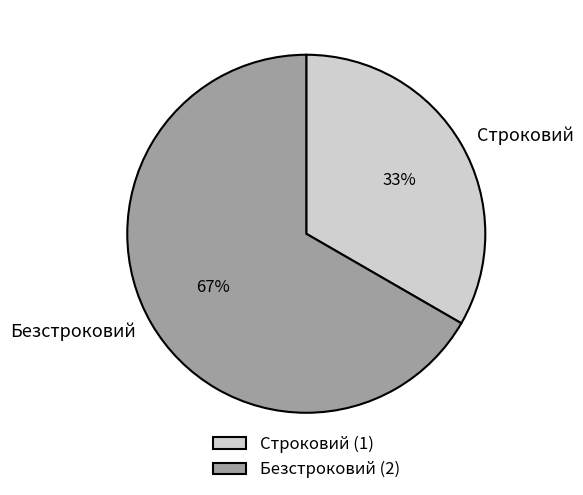

To the nearest percent, what percentage of the pie is Безстроковий?

67%